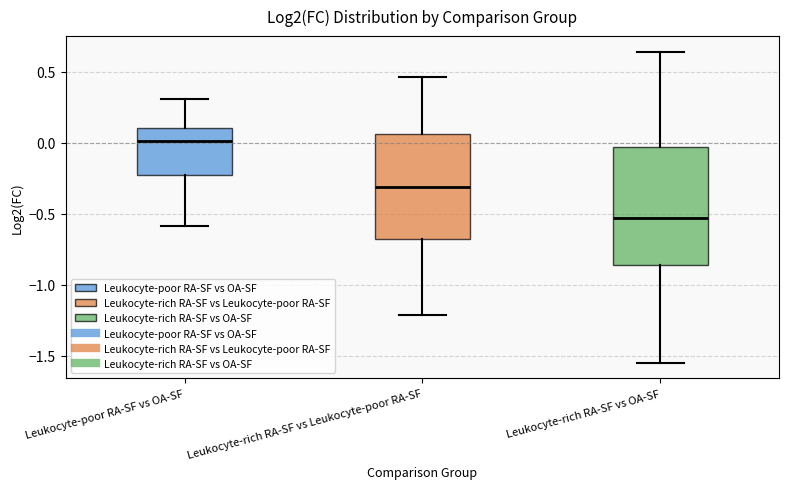

Reading left to right, read every box against the y-axis: the position of its median line, the range the box covers, and the ends of its whiskers. The values are not printed on the chart, so give them approximately, as read against the axis.

Leukocyte-poor RA-SF vs OA-SF: median 0.00, box -0.25 to 0.10, whiskers -0.60 to 0.30
Leukocyte-rich RA-SF vs Leukocyte-poor RA-SF: median -0.30, box -0.70 to 0.05, whiskers -1.20 to 0.45
Leukocyte-rich RA-SF vs OA-SF: median -0.55, box -0.85 to -0.05, whiskers -1.55 to 0.65